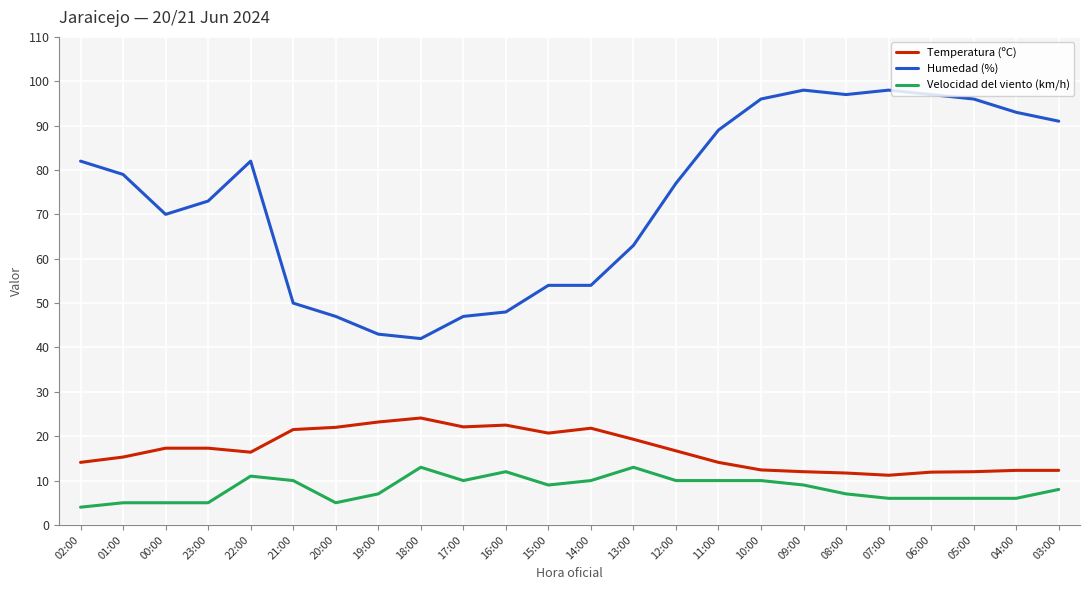

True or false: Temperatura (ºC) and Velocidad del viento (km/h) cross at least once.

False